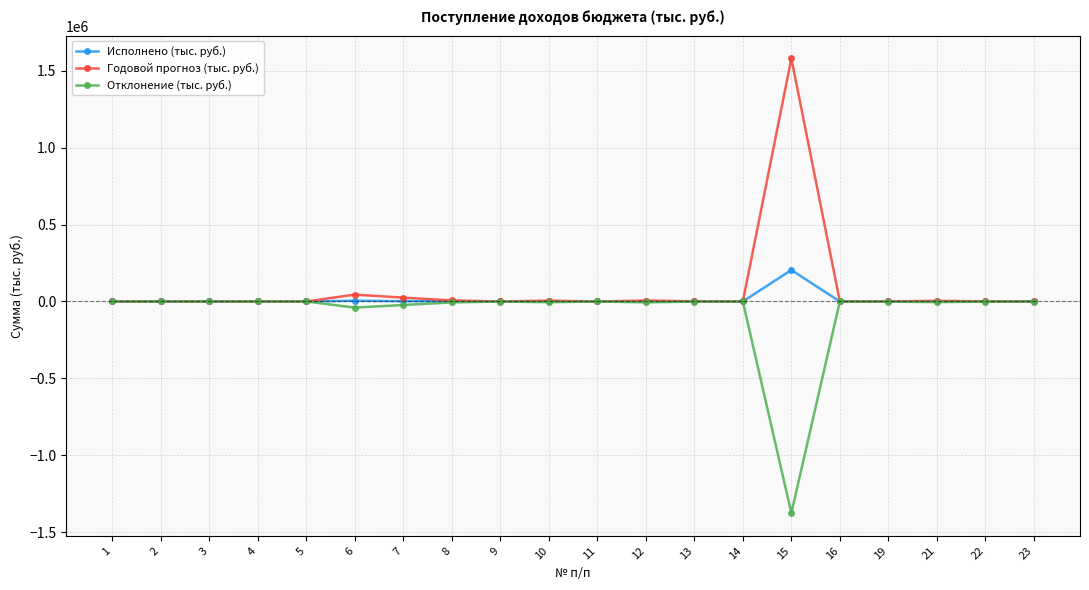

At which category is the sum across all series the highest?

15